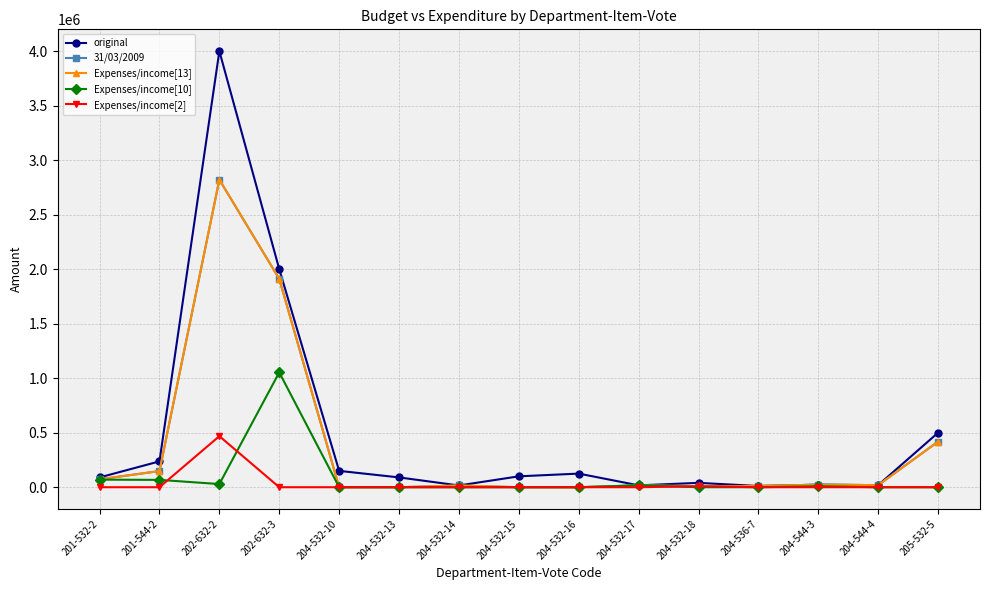

What is the difference between the second highest and minimum values in the Expenses/income[13] series?

1911060.9